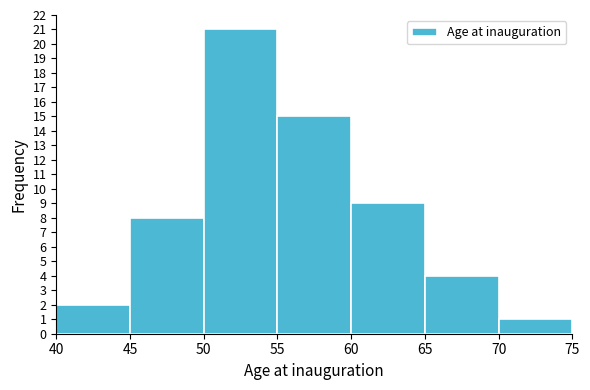

Reading left to right, transcribe this chart: for each bar, give the range it covers on the x-axis and its height. The values are not printed on the chart, so give them approximately, as read against the axis.

40 to 45: 2
45 to 50: 8
50 to 55: 21
55 to 60: 15
60 to 65: 9
65 to 70: 4
70 to 75: 1